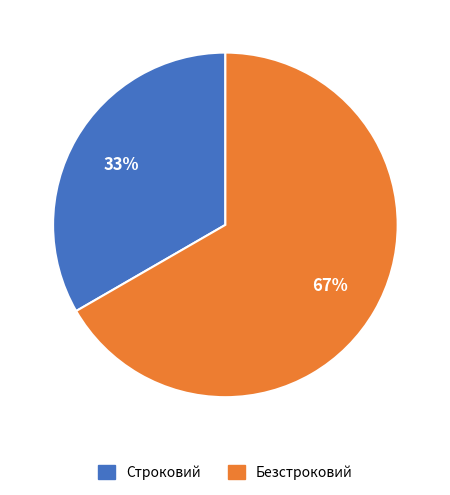

Is there any slice that represents more than half of the pie?

Yes